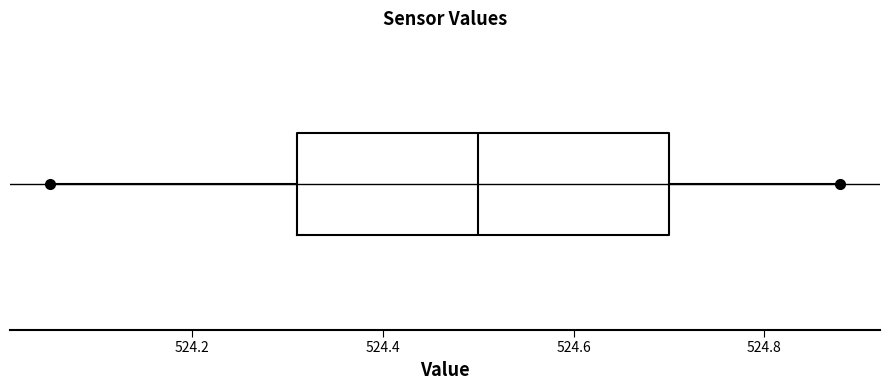

Transcribe this box plot: give where the median line is, the range the box spans, and where the two whiskers end, as read against the x-axis. The values are not printed on the chart, so give them approximately, as read against the axis.

median 524.50, box 524.32 to 524.70, whiskers 524.06 to 524.88